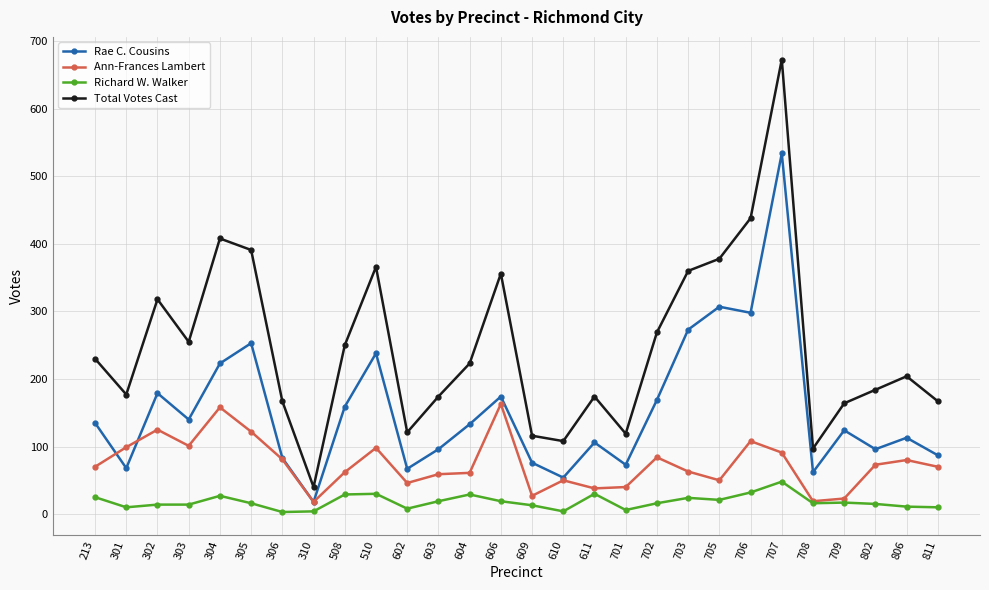

At which category is the sum across all series the highest?

707